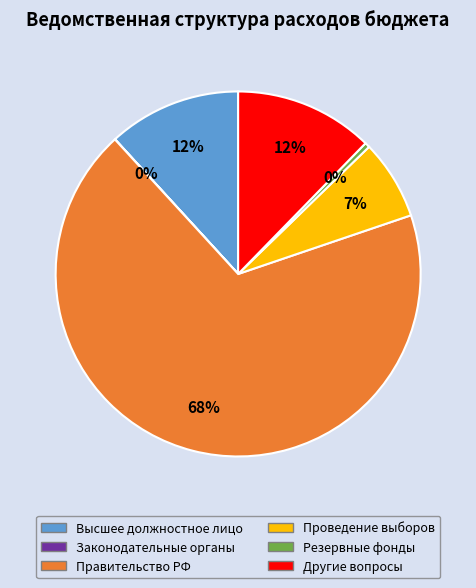

Is there a majority slice in this chart?

Yes